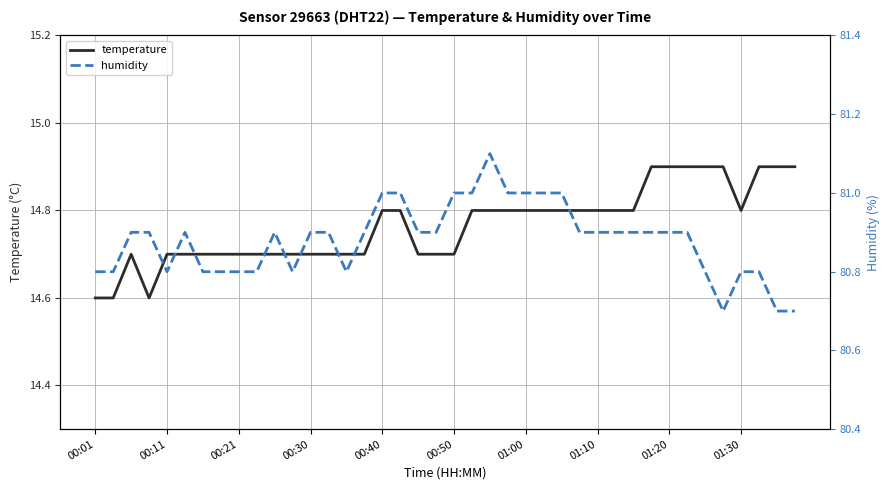

True or false: temperature has a value of 14.7 at 00:21.

True